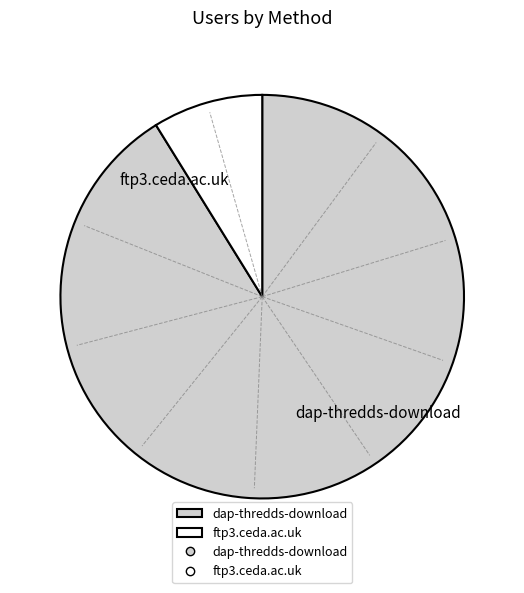

How many slices are in this pie chart?

2